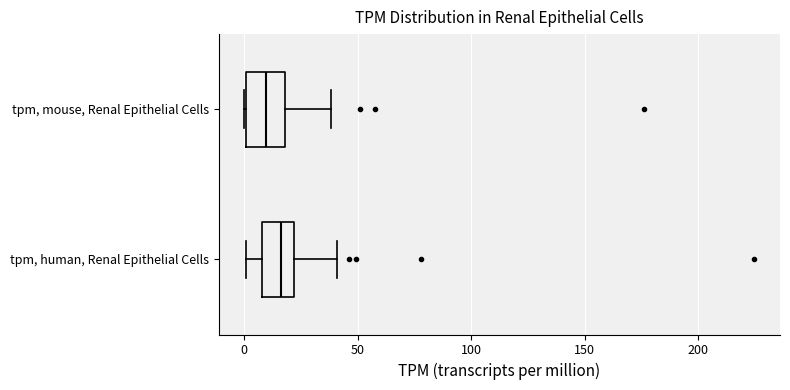

Where is the right edge of the box for tpm, human, Renal Epithelial Cells on the x-axis? The values are not printed on the chart, so give them approximately, as read against the axis.

20